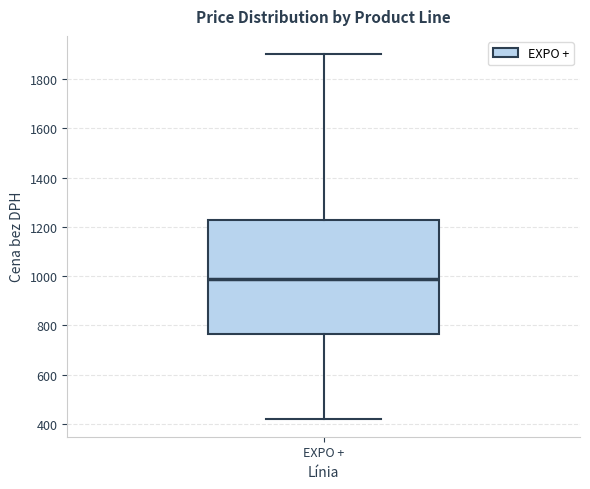

Where does the median line of the box for EXPO + sit on the y-axis? The values are not printed on the chart, so give them approximately, as read against the axis.

980